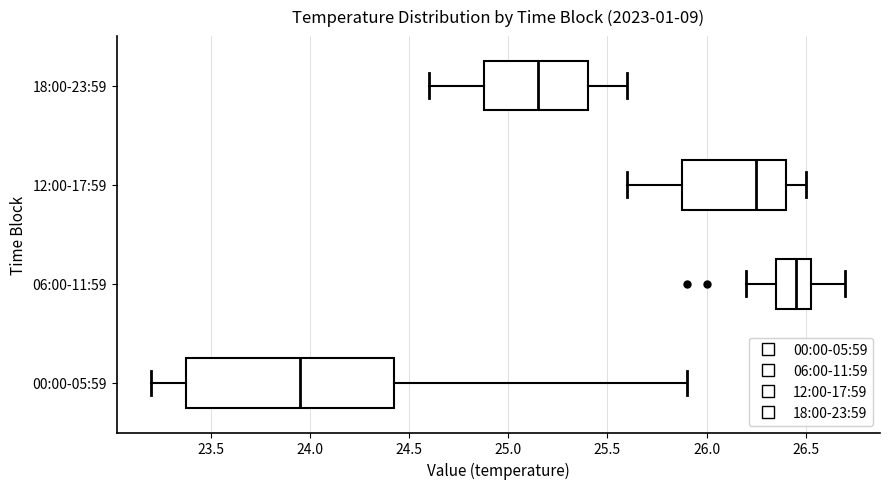

Which box is the widest, from its left edge to its right edge?

00:00-05:59